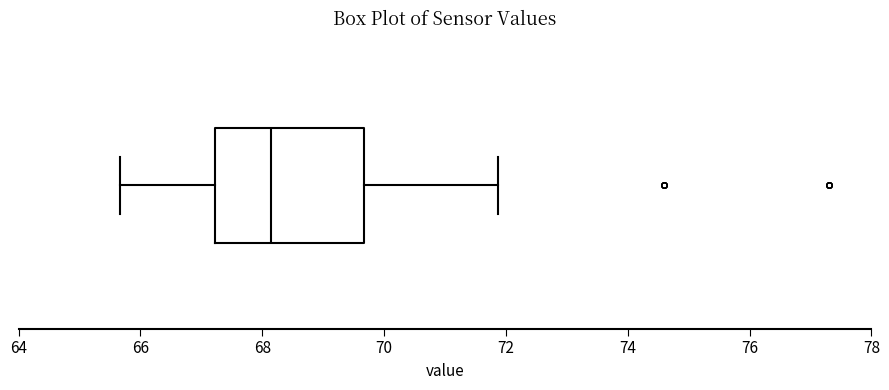

Transcribe this box plot: give where the median line is, the range the box spans, and where the two whiskers end, as read against the x-axis. The values are not printed on the chart, so give them approximately, as read against the axis.

median 68.2, box 67.2 to 69.6, whiskers 65.6 to 71.8